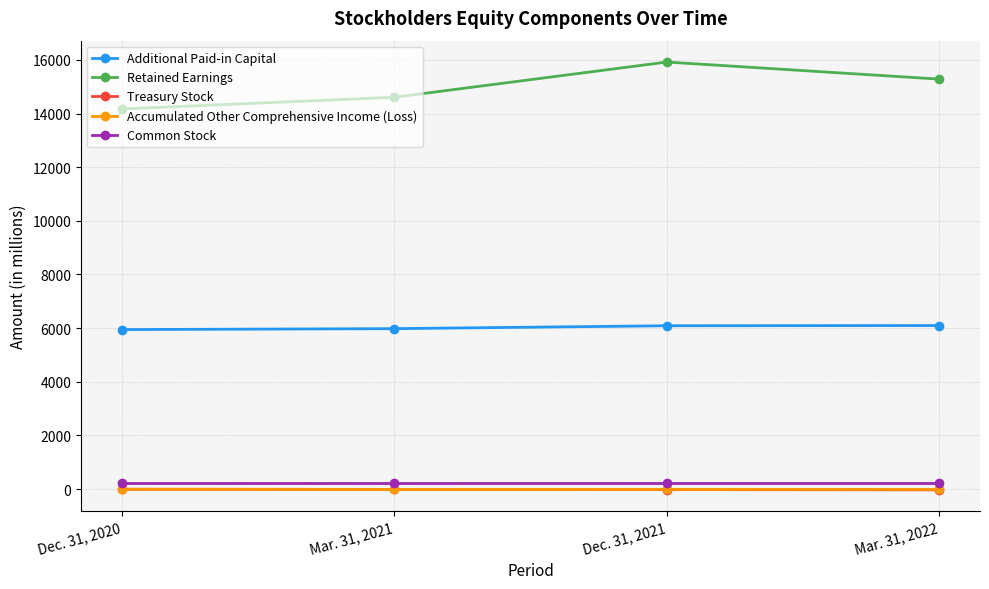

What position from the left is Dec. 31, 2020?

1